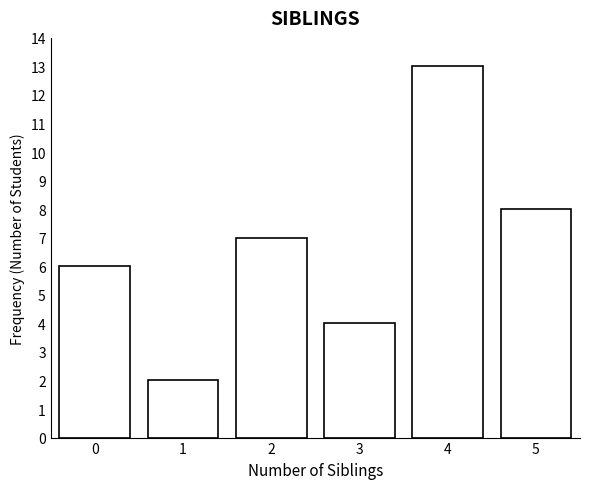

Reading left to right, list all the values displayed in this chart.

6	2	7	4	13	8